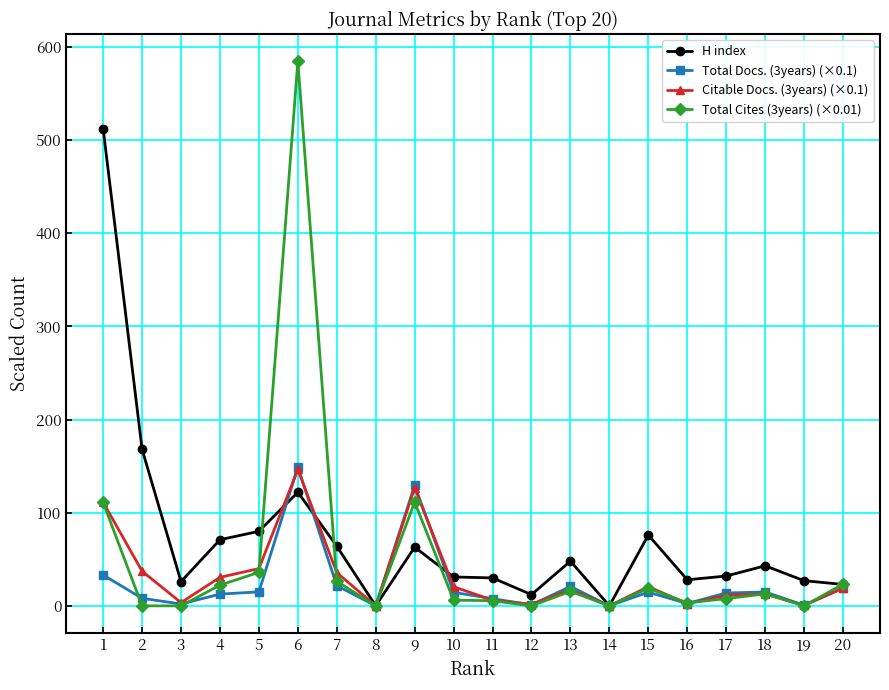

Rank the series by their average value, from highest to lowest.

H index, Total Cites (3years) (×0.01), Citable Docs. (3years) (×0.1), Total Docs. (3years) (×0.1)